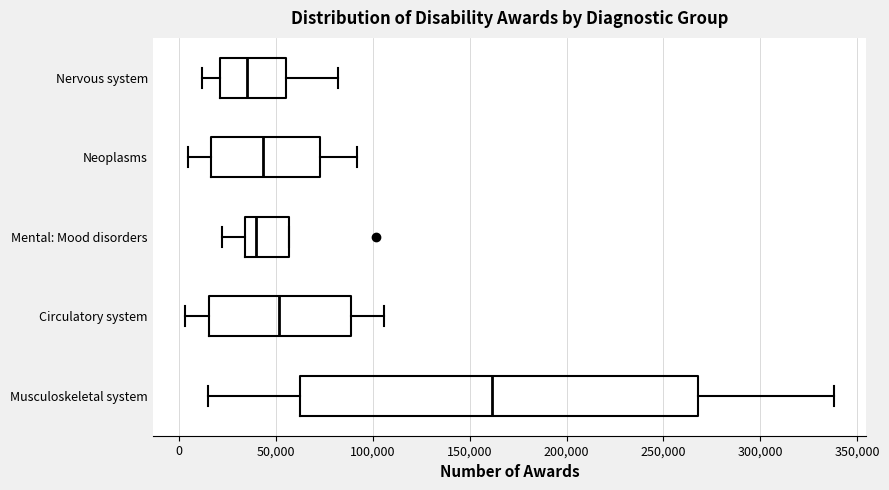

Reading bottom to top, transcribe this box plot: for each box, give where its median line is, the range the box spans, and where its two whiskers end, as read against the x-axis. The values are not printed on the chart, so give them approximately, as read against the axis.

Musculoskeletal system: median 160000, box 60000 to 270000, whiskers 15000 to 340000
Circulatory system: median 50000, box 15000 to 90000, whiskers 5000 to 105000
Mental: Mood disorders: median 40000, box 35000 to 55000, whiskers 20000 to 55000
Neoplasms: median 45000, box 15000 to 75000, whiskers 5000 to 90000
Nervous system: median 35000, box 20000 to 55000, whiskers 10000 to 80000